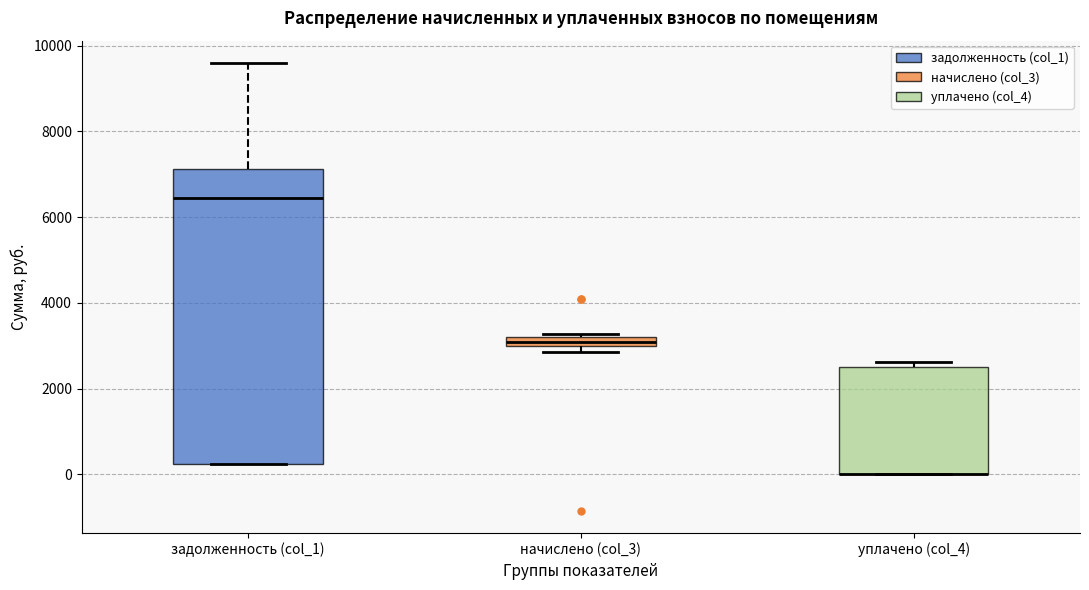

Where does the upper whisker of the box for задолженность (col_1) end on the y-axis? The values are not printed on the chart, so give them approximately, as read against the axis.

9600